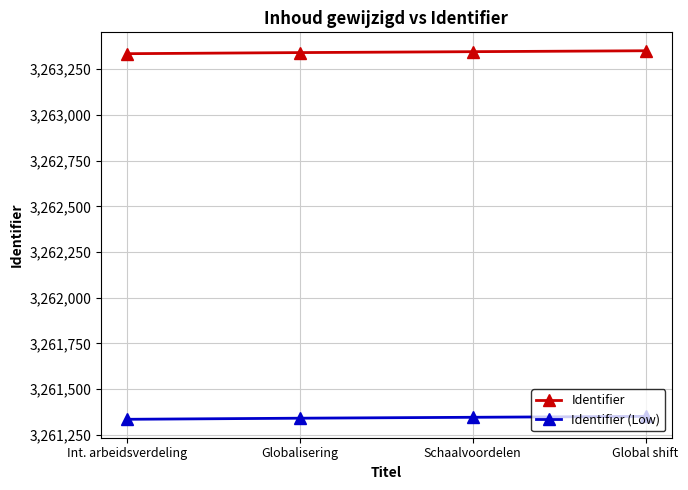

How many values in the Identifier series are below 3263346?

2